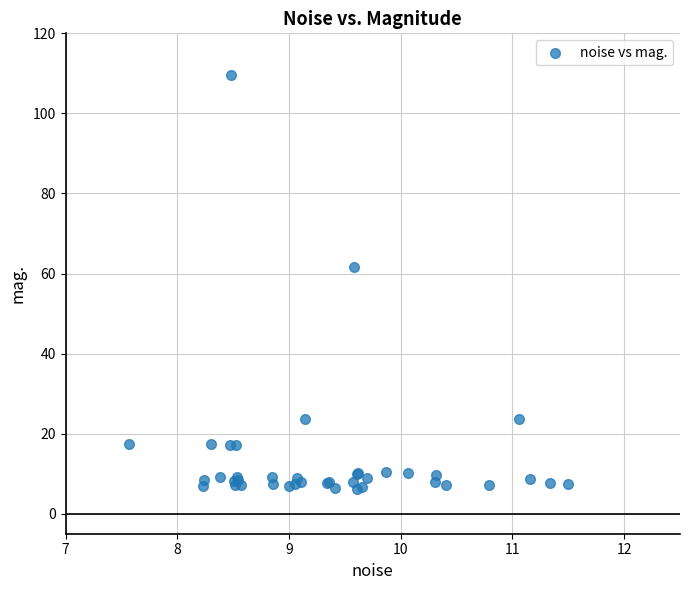

What Y value in the scatter plot is closest to 57?

61.7